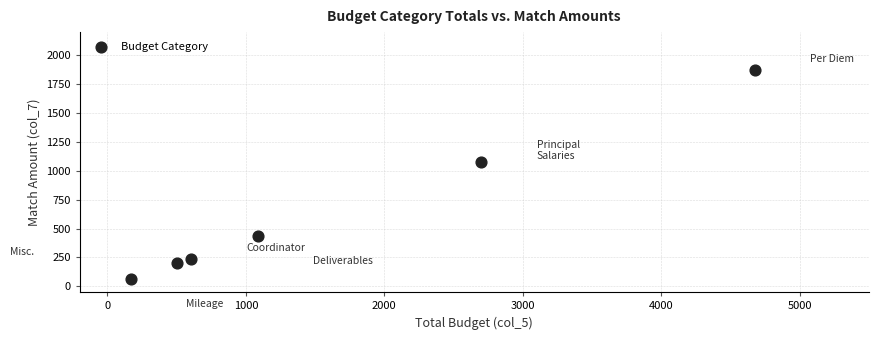

What Y value in the scatter plot is closest to 968?

1080.0